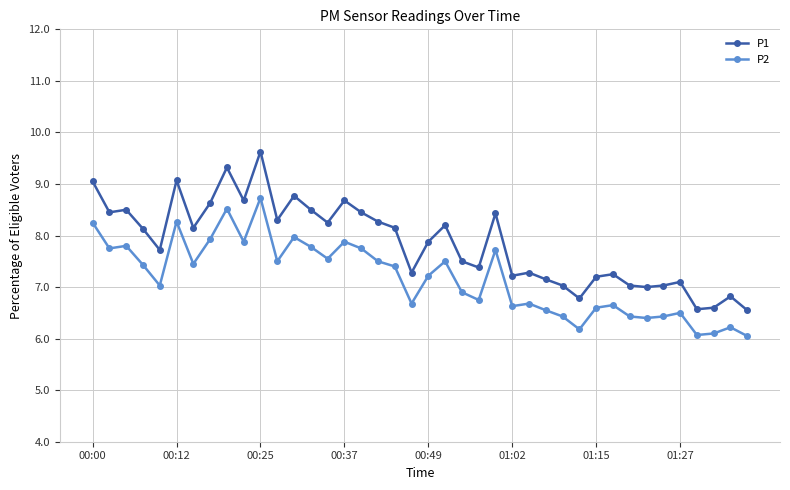

What is the average value of the P1 series?

7.8